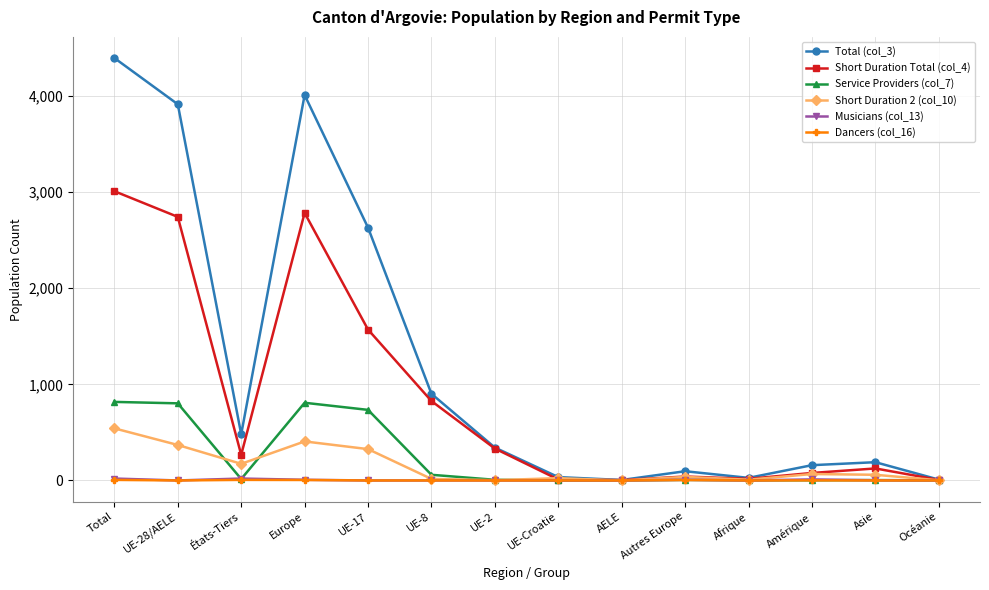

What is the label of the 13th point from the left?

Asie